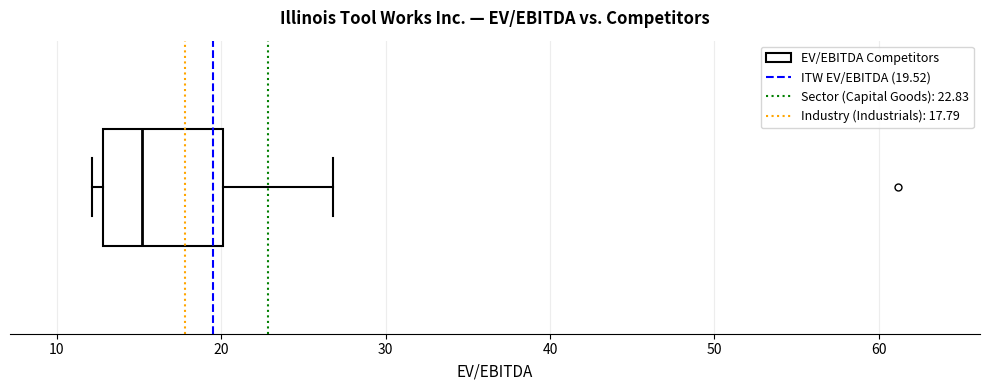

Where is the right edge of the box on the x-axis? The values are not printed on the chart, so give them approximately, as read against the axis.

20